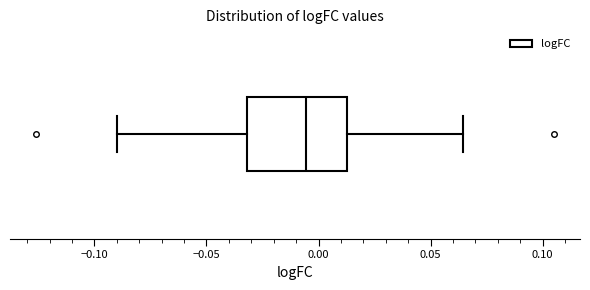

Where does the median line of the box sit on the x-axis? The values are not printed on the chart, so give them approximately, as read against the axis.

-0.005